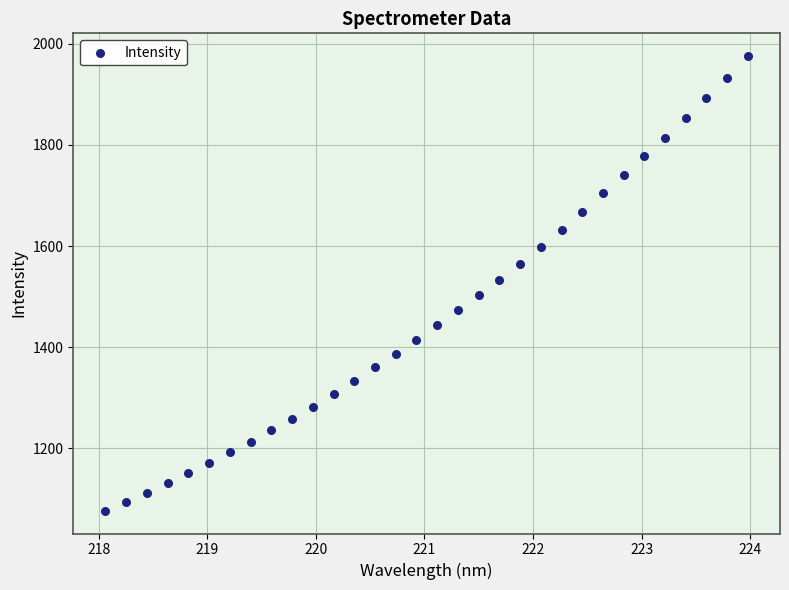

What is the range of X values (max minus min)?

5.9